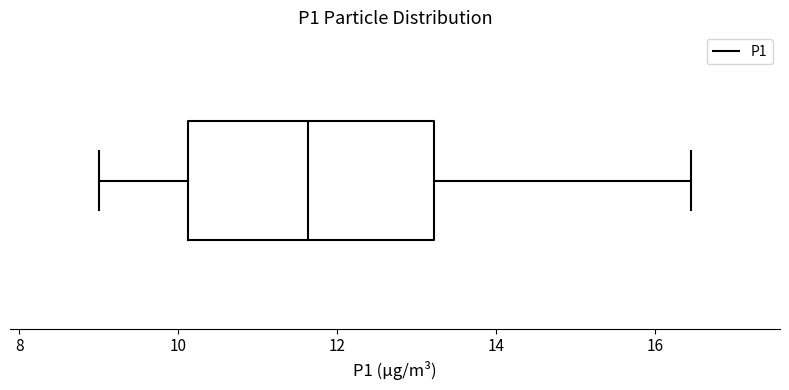

Where is the right edge of the box on the x-axis? The values are not printed on the chart, so give them approximately, as read against the axis.

13.2